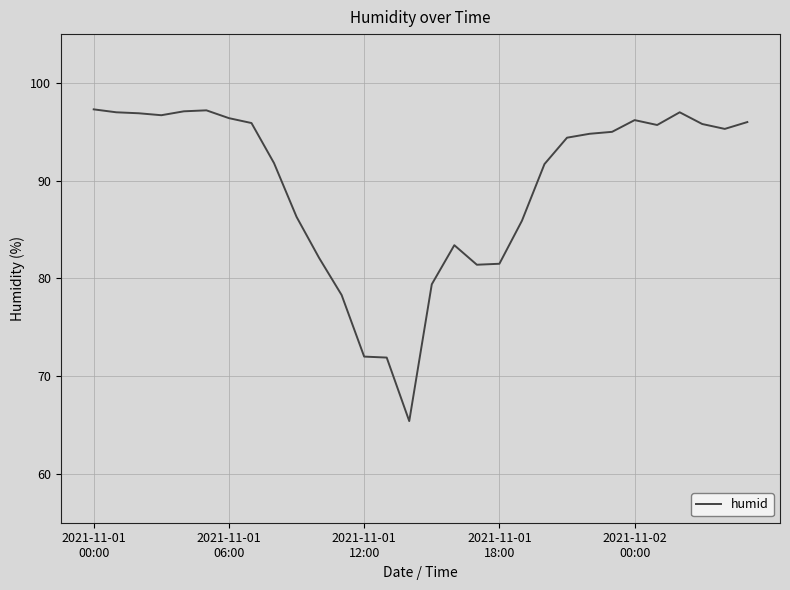

Does the chart display data point markers on the line(s)?

No